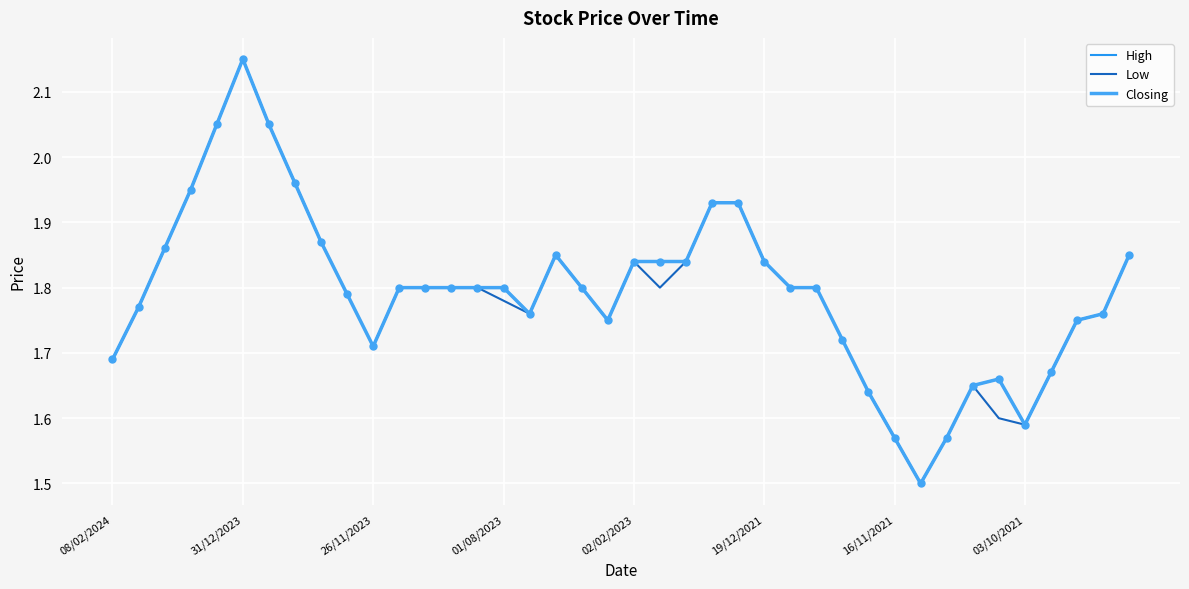

Is this an area chart (filled region under the line)?

No